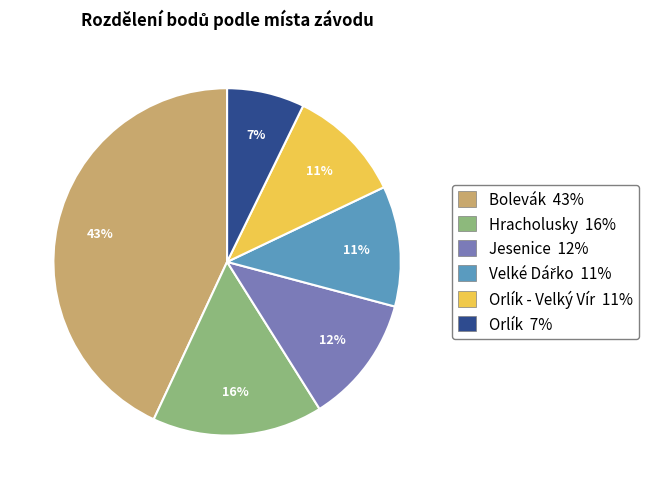

How many segments does this pie chart have?

6